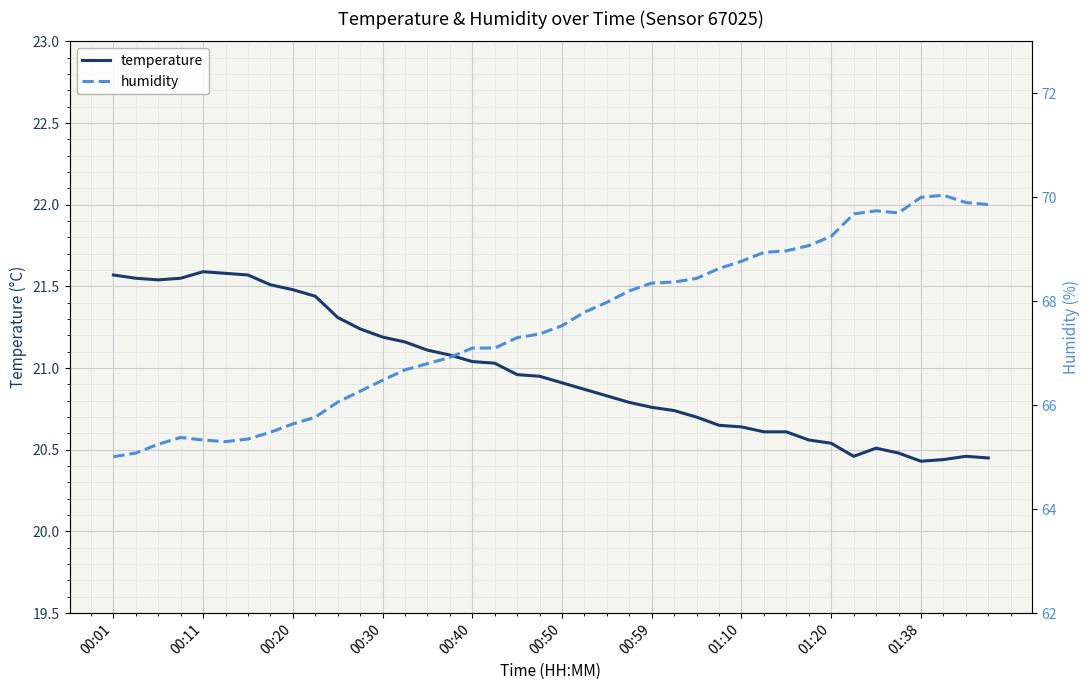

What value does the temperature series have at 22?

20.8